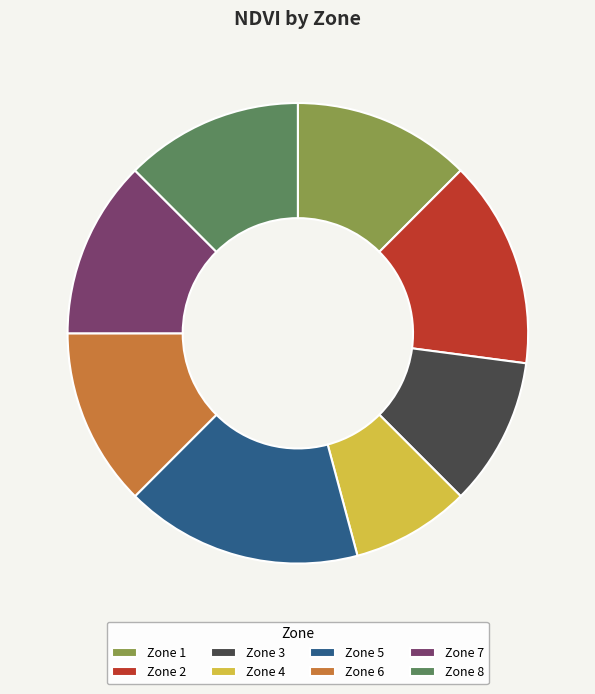

Is there a majority slice in this chart?

No